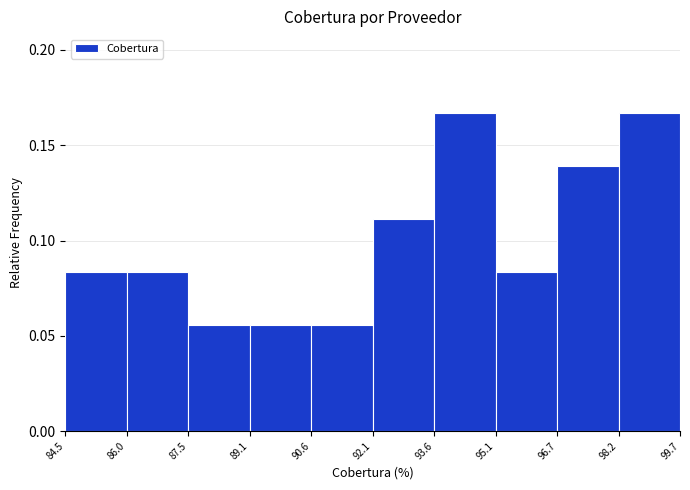

Reading left to right, list every bar in this chart as the range it spans on the x-axis followed by its height. The values are not printed on the chart, so give them approximately, as read against the axis.

84.5 to 86.0: 0.085
86.0 to 87.5: 0.085
87.5 to 89.1: 0.055
89.1 to 90.6: 0.055
90.6 to 92.1: 0.055
92.1 to 93.6: 0.110
93.6 to 95.1: 0.165
95.1 to 96.7: 0.085
96.7 to 98.2: 0.140
98.2 to 99.7: 0.165